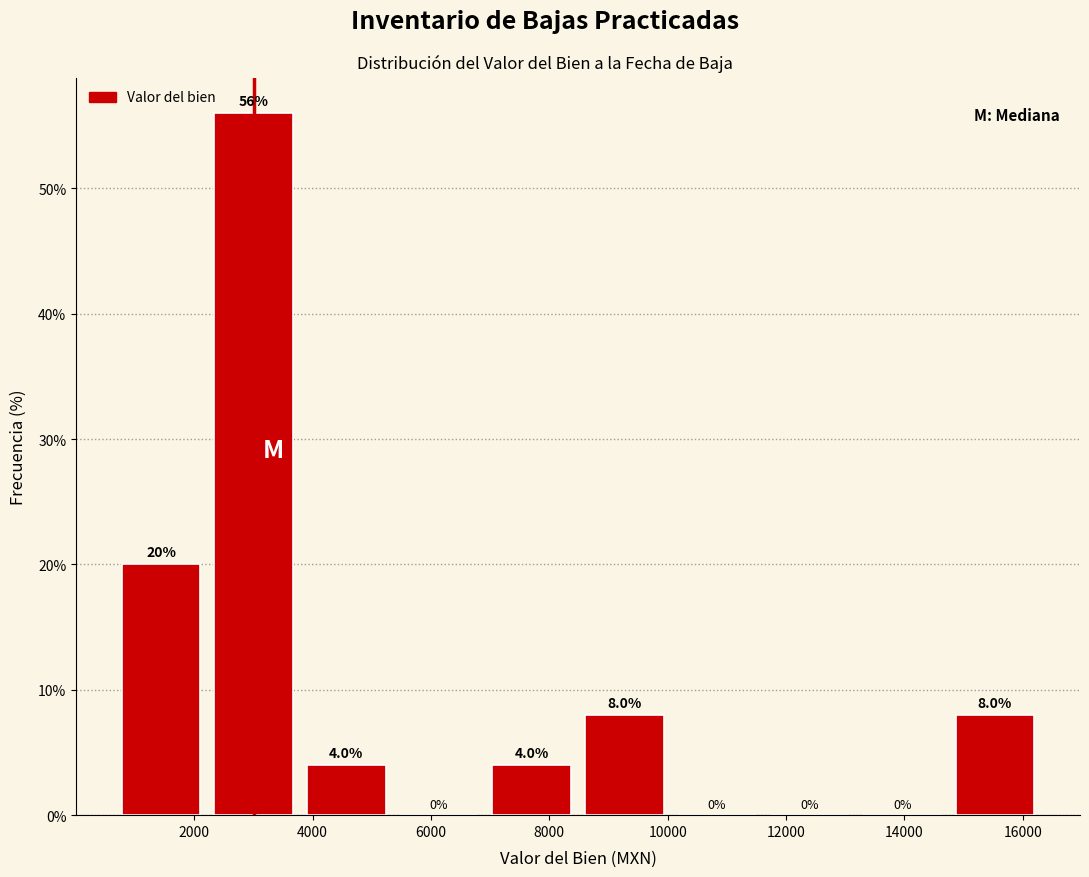

How tall is the bar that spans 600 to 2200 on the x-axis? The bar edges are not printed on the chart, so give them approximately, as read against the axis.

20.0